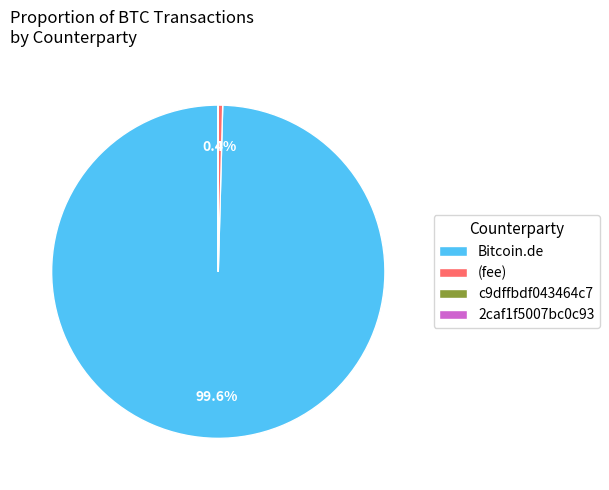

Does Bitcoin.de represent more than half of the total?

Yes